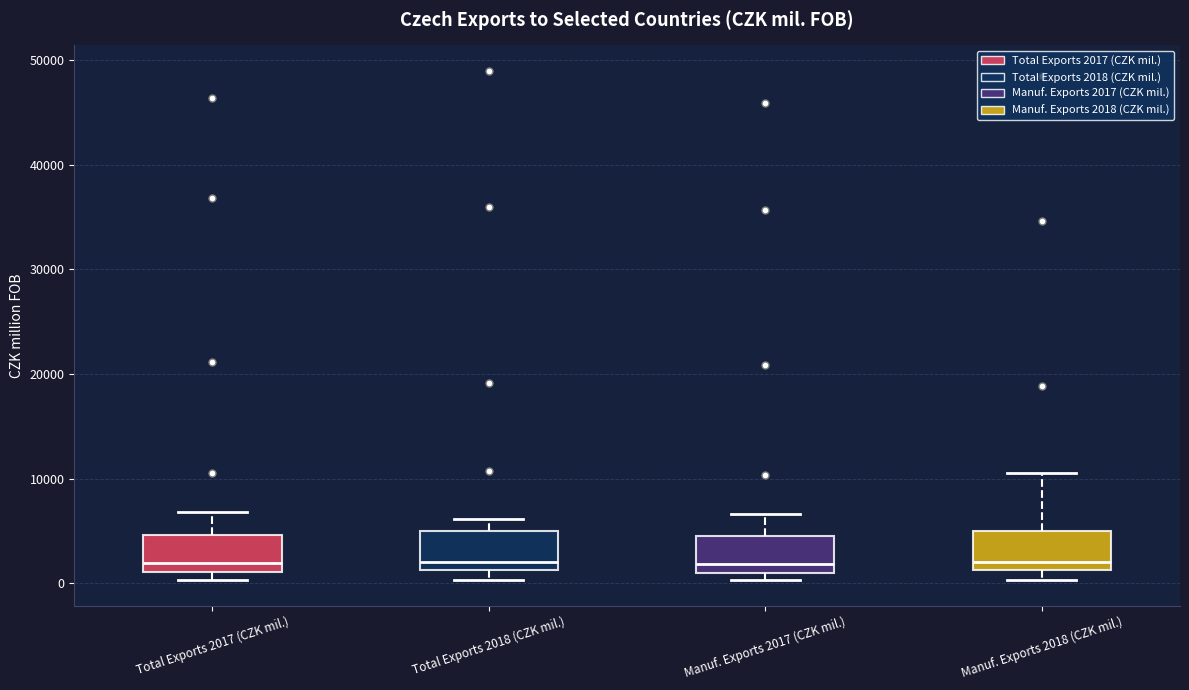

Reading left to right, transcribe this box plot: for each box, give where its median line is, the range the box spans, and where its two whiskers end, as read against the y-axis. The values are not printed on the chart, so give them approximately, as read against the axis.

Total Exports 2017 (CZK mil.): median 2000, box 1000 to 5000, whiskers 0 to 7000
Total Exports 2018 (CZK mil.): median 2000, box 1000 to 5000, whiskers 0 to 6000
Manuf. Exports 2017 (CZK mil.): median 2000, box 1000 to 4000, whiskers 0 to 7000
Manuf. Exports 2018 (CZK mil.): median 2000, box 1000 to 5000, whiskers 0 to 10000